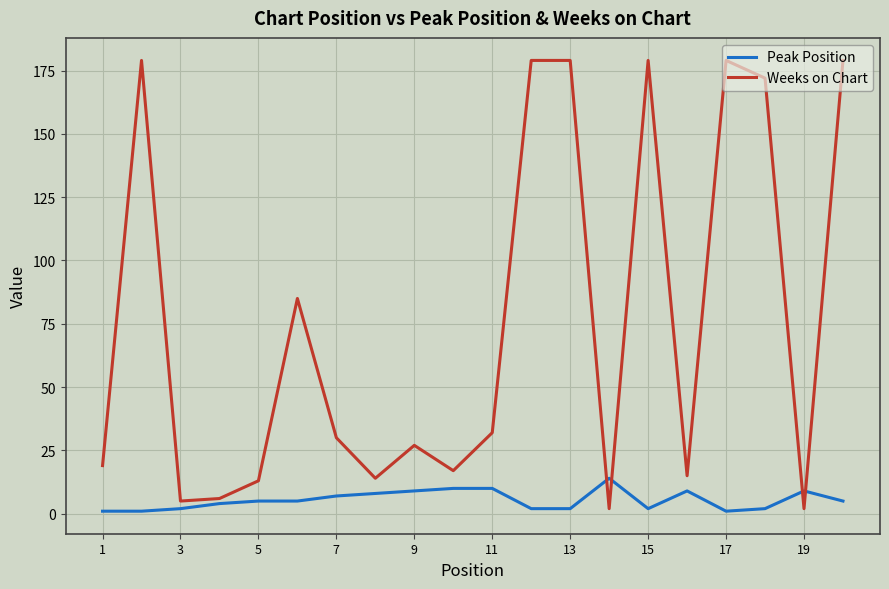

What is the maximum value shown in the chart?

179